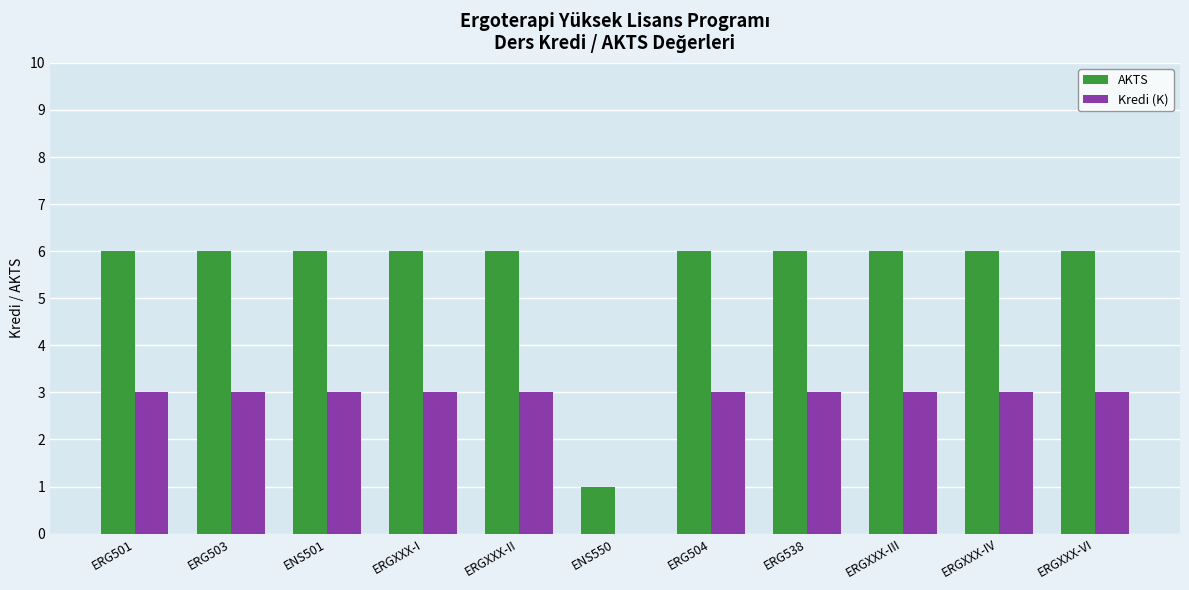

Where is AKTS nearest to the value 3?

ENS550